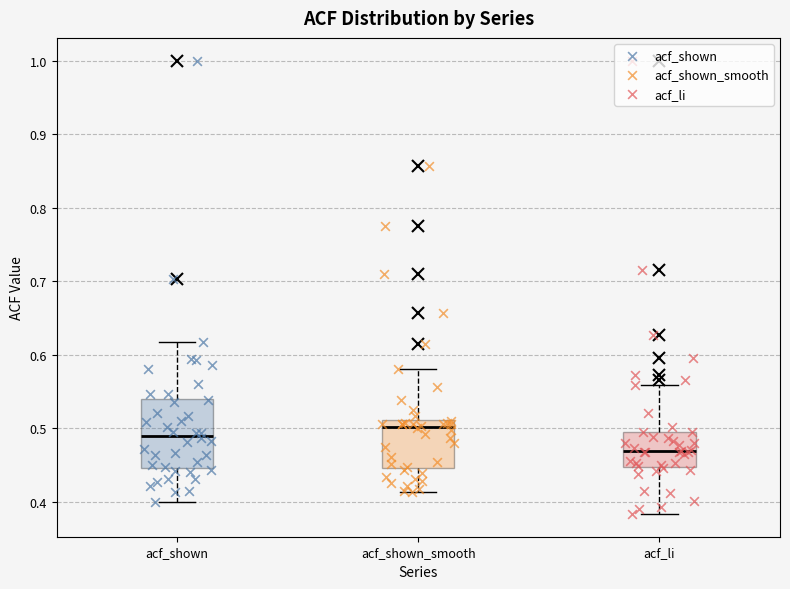

Which box's median line is the highest?

acf_shown_smooth